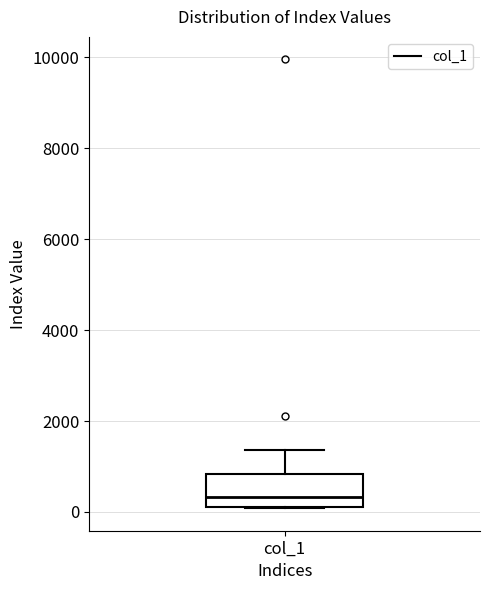

Transcribe this box plot: give where the median line is, the range the box spans, and where the two whiskers end, as read against the y-axis. The values are not printed on the chart, so give them approximately, as read against the axis.

median 400, box 200 to 800, whiskers 0 to 1400